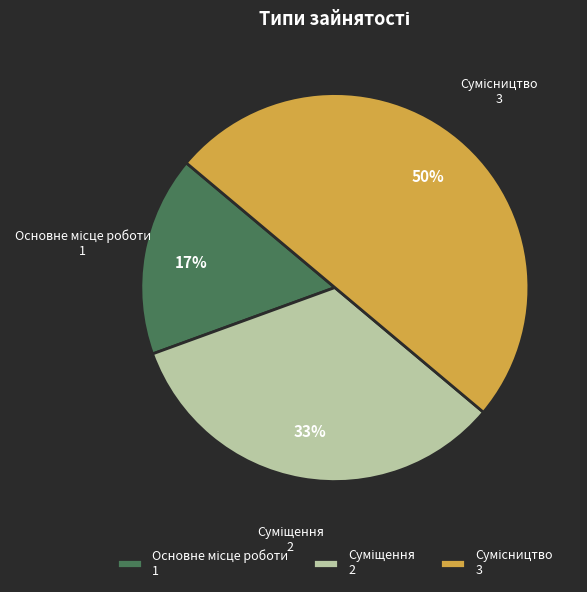

How many slices are in this pie chart?

3